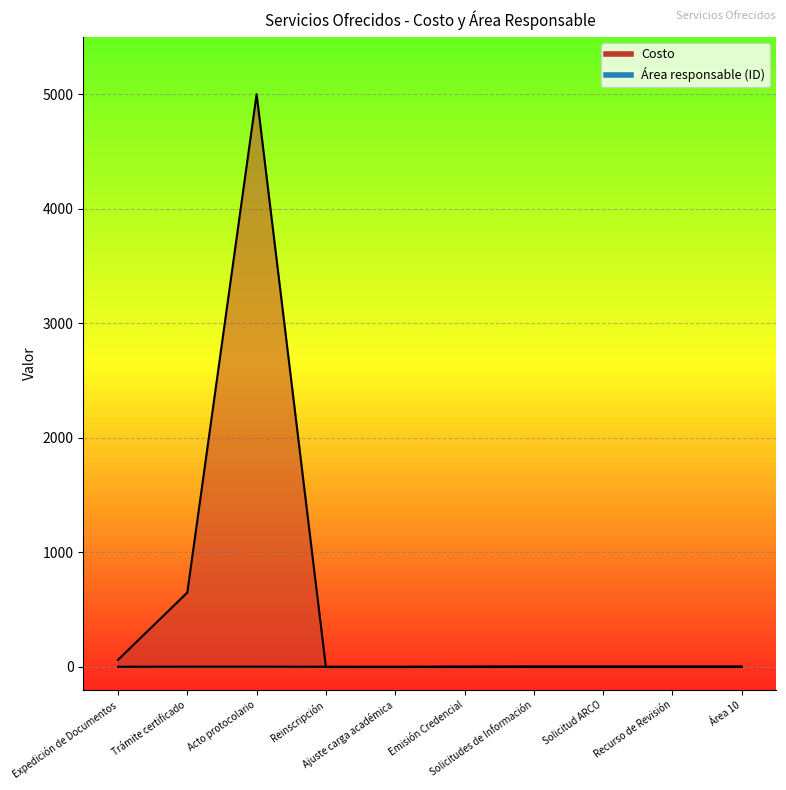

True or false: Costo has a value of -2879 at Solicitud ARCO.

False